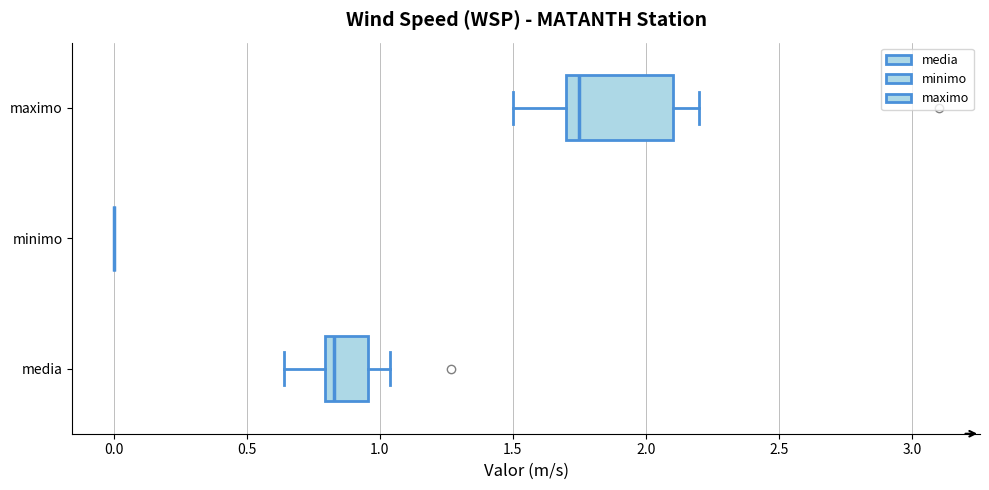

Reading bottom to top, transcribe this box plot: for each box, give where its median line is, the range the box spans, and where its two whiskers end, as read against the x-axis. The values are not printed on the chart, so give them approximately, as read against the axis.

media: median 0.85, box 0.80 to 0.95, whiskers 0.65 to 1.05
minimo: box collapsed to a line at 0.00, whiskers 0.00 to 0.00
maximo: median 1.75, box 1.70 to 2.10, whiskers 1.50 to 2.20